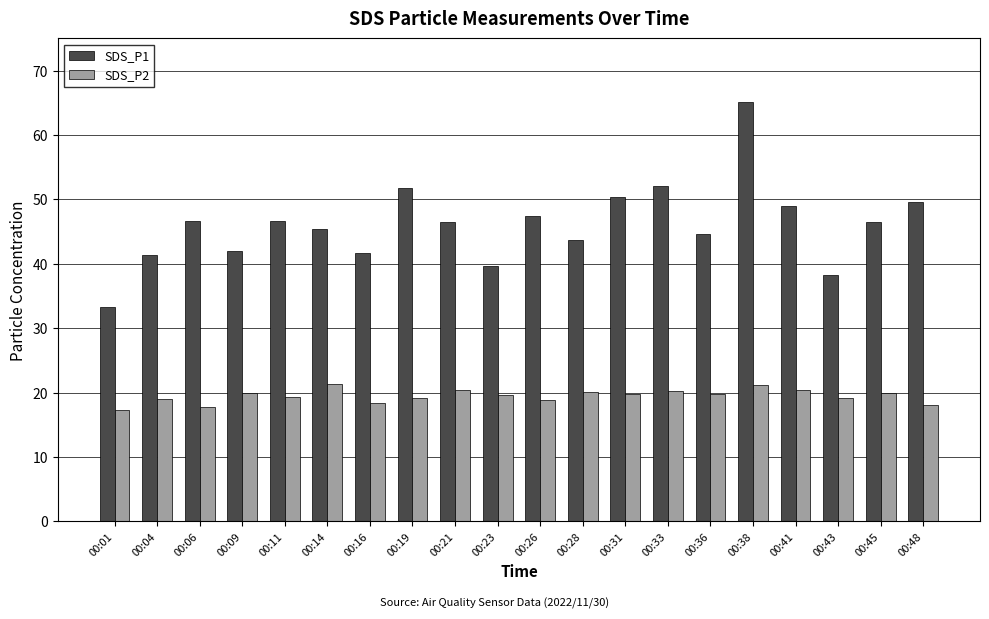

What is the minimum value for SDS_P1?

33.3